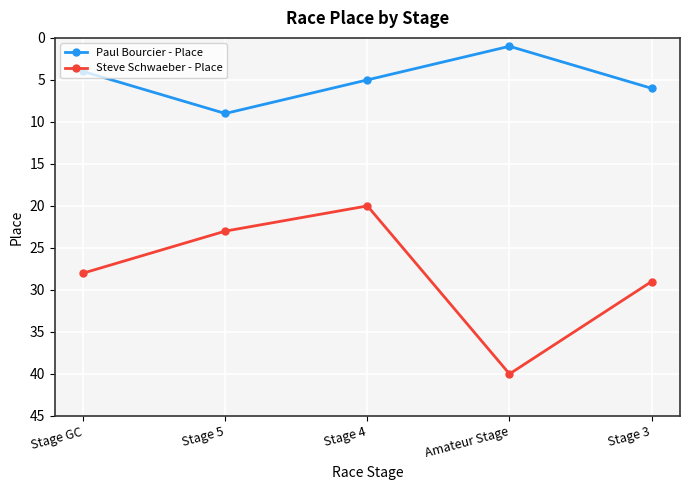

Which series has the largest range (max minus min)?

Steve Schwaeber - Place